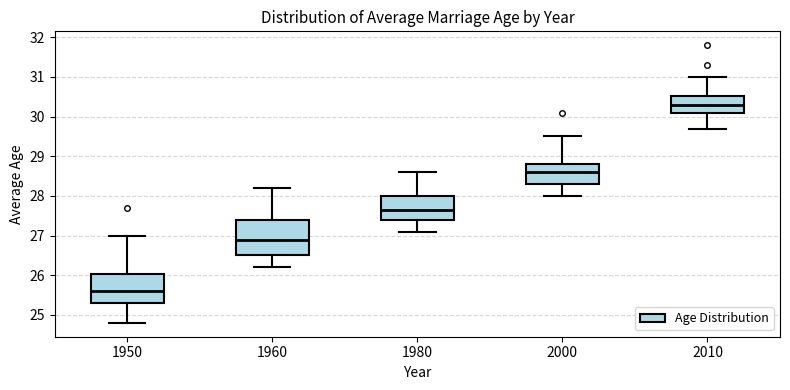

Which box has the lowest median line?

1950